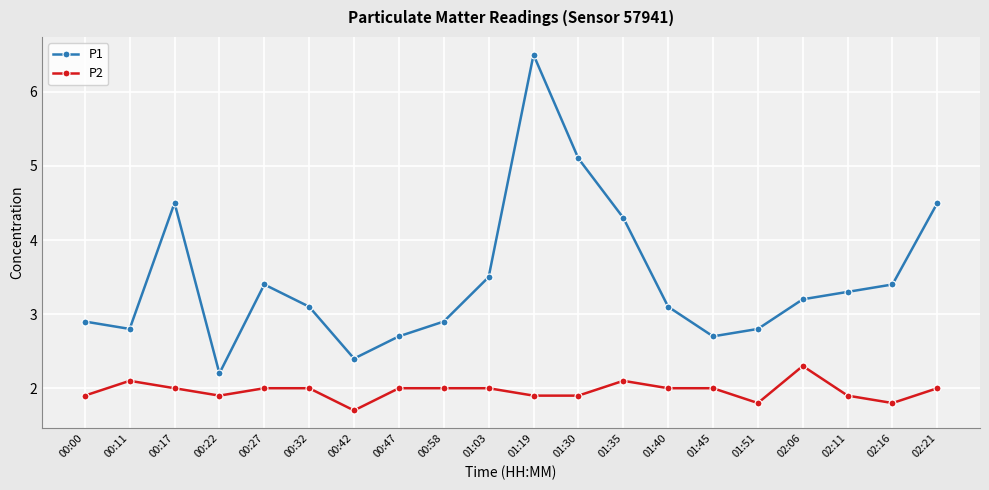

Is this an area chart (filled region under the line)?

No